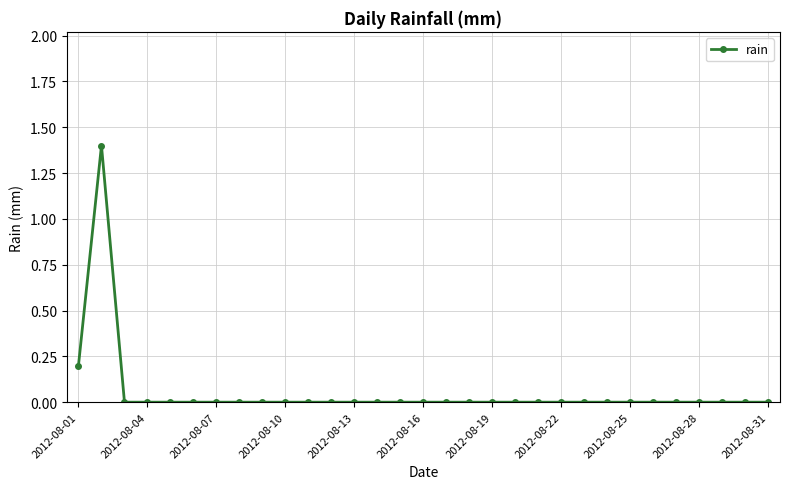

What is the sum of all values?

1.6